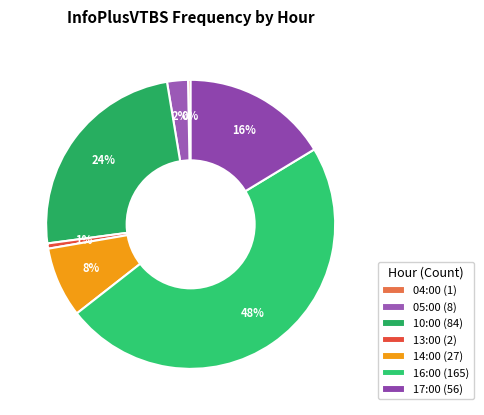

How many slices are in this pie chart?

7